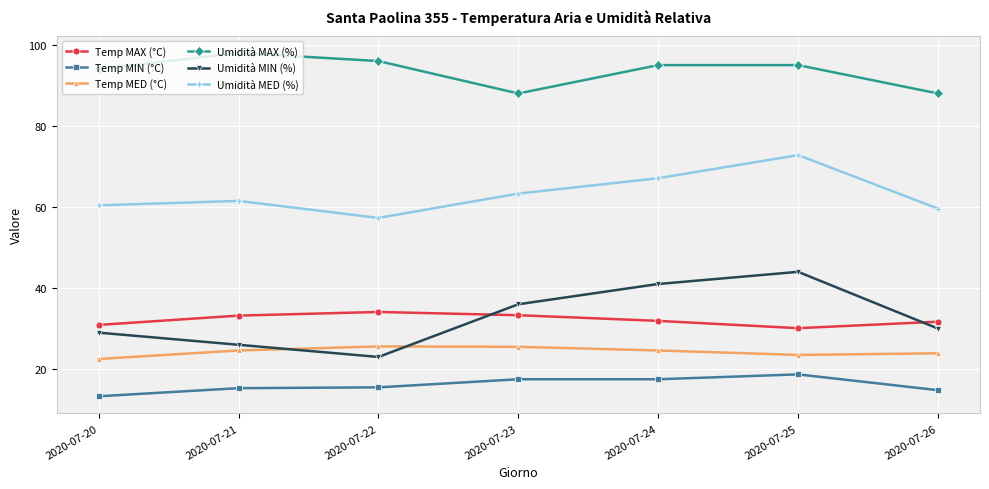

At 2020-07-25, list the series in order from largest to smallest.

Umidità MAX (%), Umidità MED (%), Umidità MIN (%), Temp MAX (°C), Temp MED (°C), Temp MIN (°C)